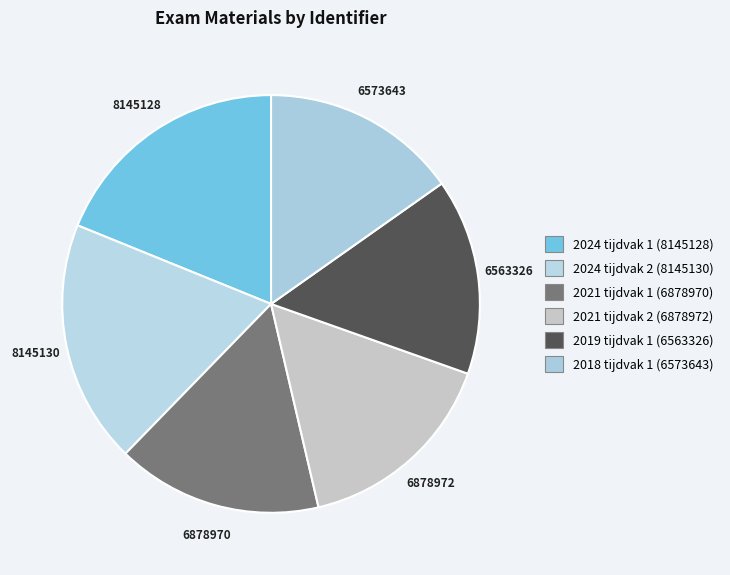

To the nearest percent, what percentage of the pie is 2024 tijdvak 2?

19%